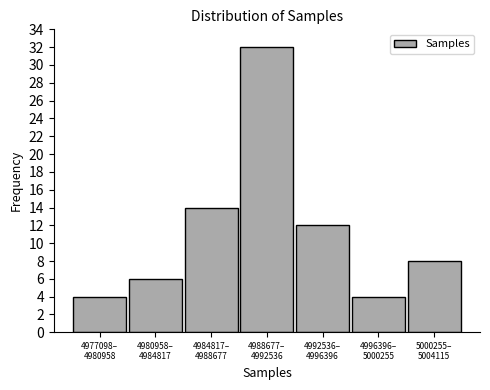

Reading left to right, extract all data points from this chart.

4	6	14	32	12	4	8